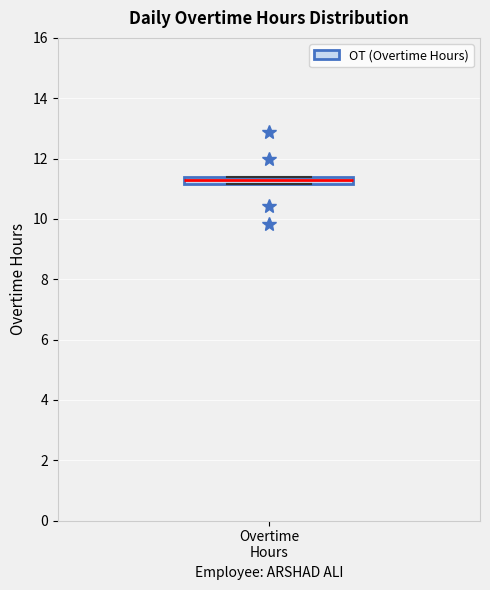

Where is the upper edge of the box for Overtime Hours on the y-axis? The values are not printed on the chart, so give them approximately, as read against the axis.

11.4